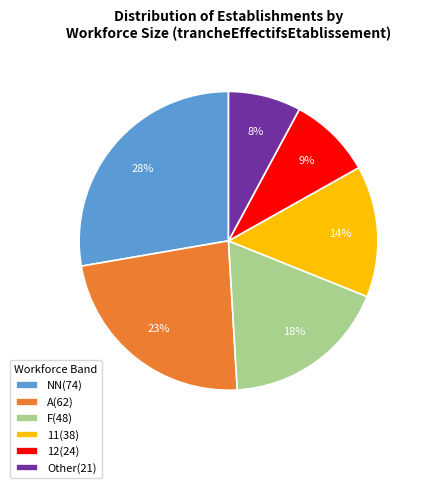

The Other slice represents 8% of the pie. True or false?

True